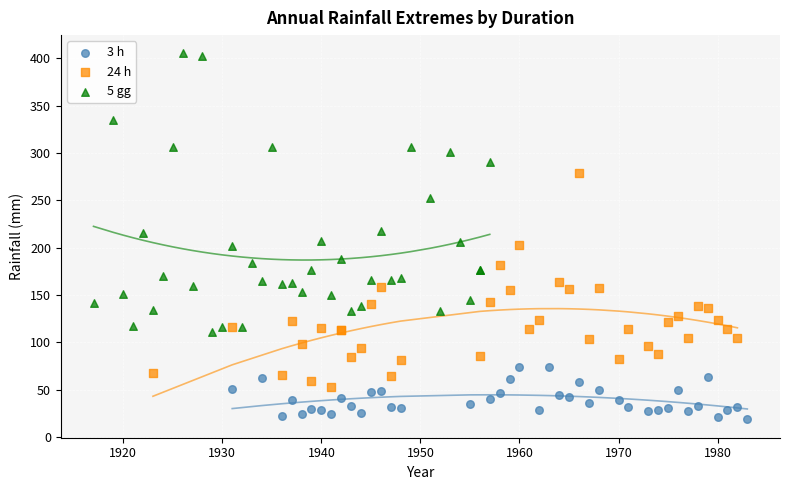

Which series has the largest Y range (max minus min)?

5 gg